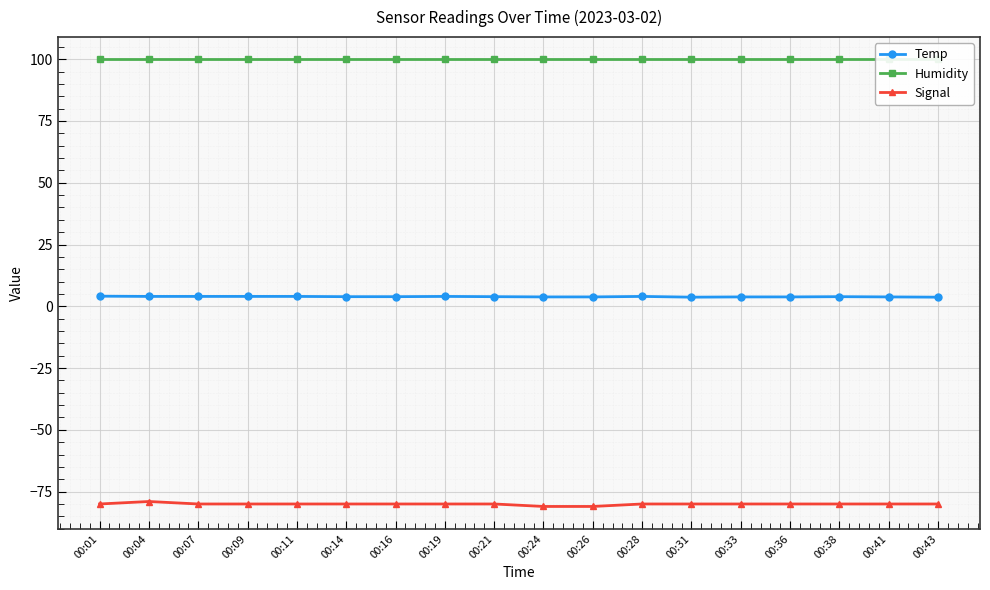

At which category does Signal reach its first local peak?

00:04